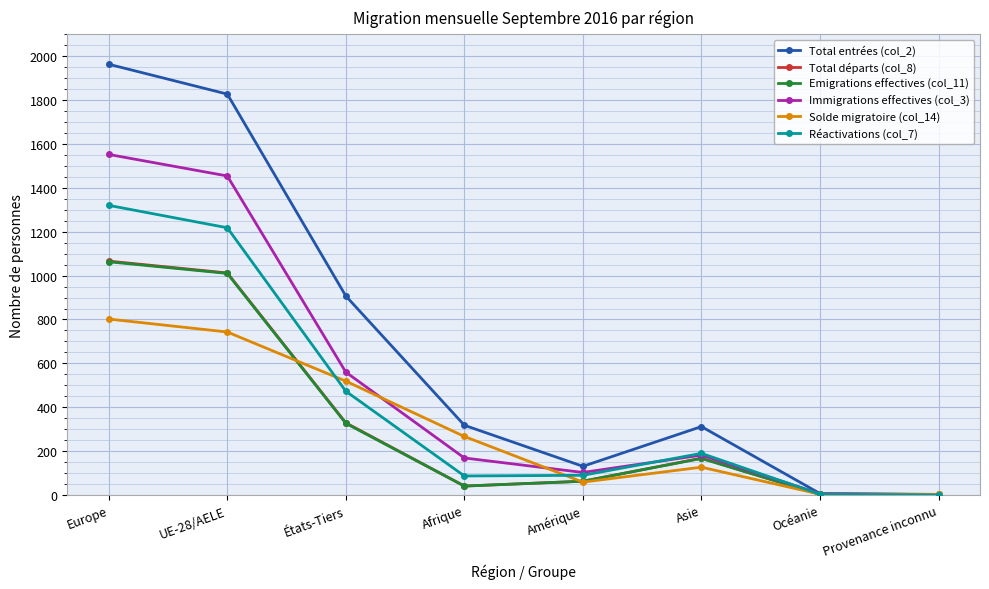

Which series has the widest spread of values?

Total entrées (col_2)